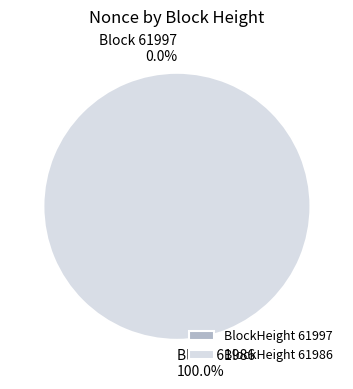

Which category accounts for the majority?

61986